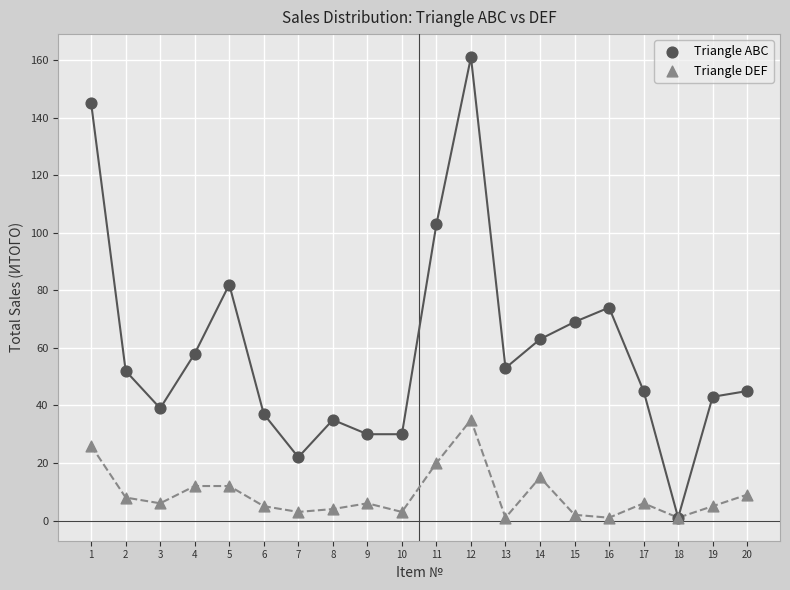

What are all the series names shown in the legend?

Triangle ABC, Triangle DEF